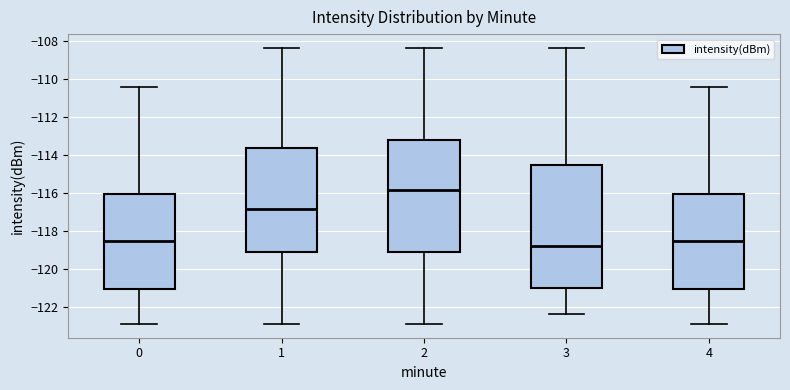

Which box has the lowest median line?

3